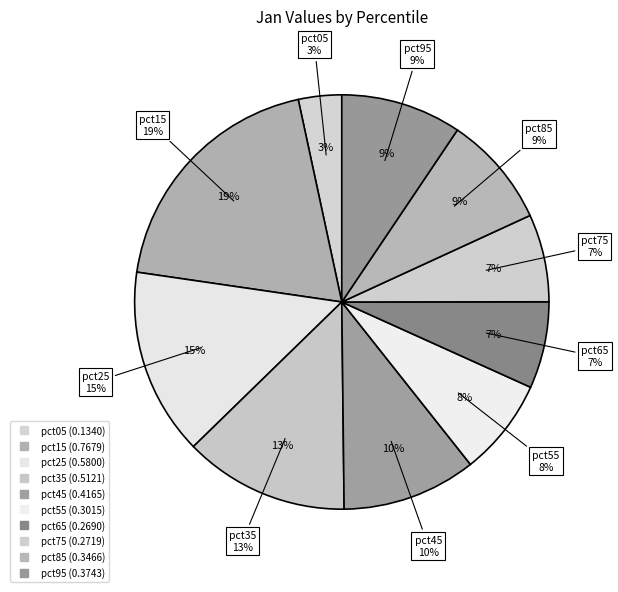

The pct35 slice represents 13% of the pie. True or false?

True